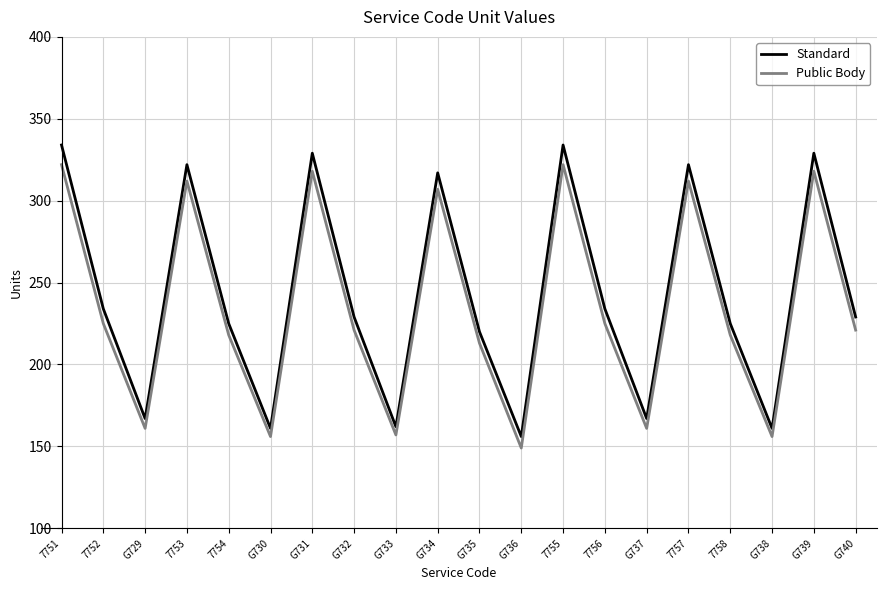

Which label corresponds to the smallest value in the chart?

G736